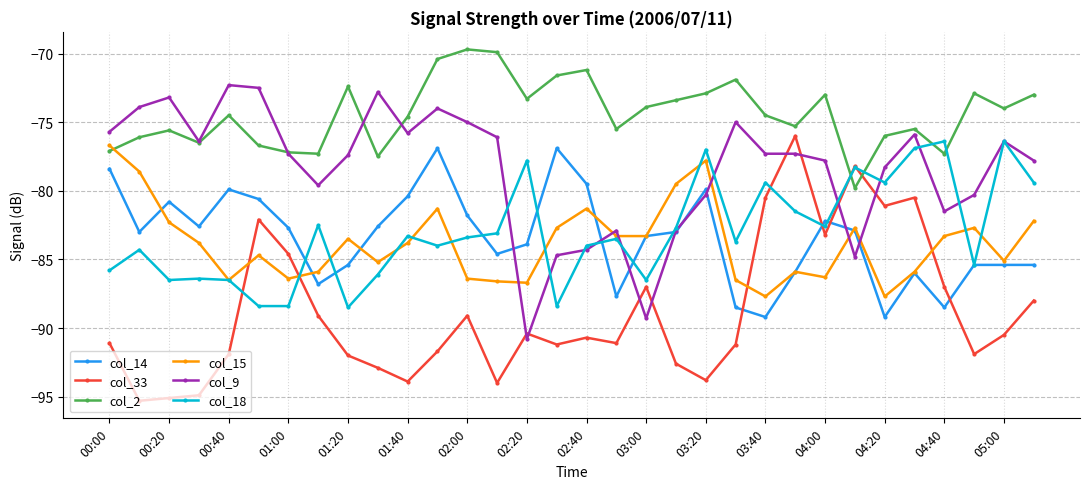

What is the smallest value displayed?

-95.3